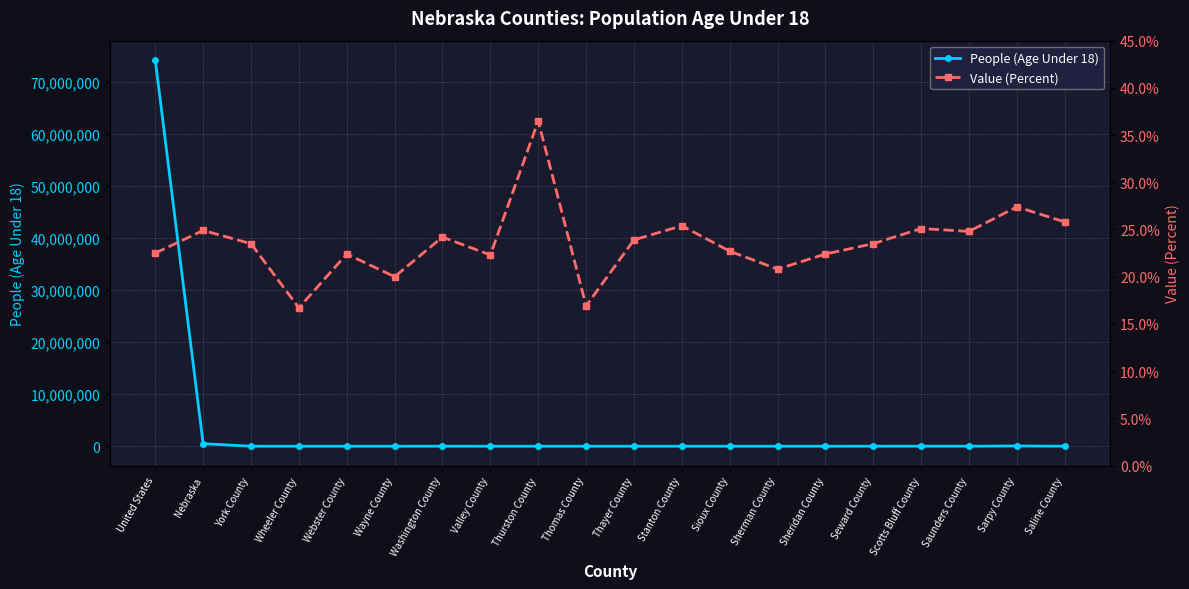

How many values in the People (Age Under 18) series exceed 2484?

9